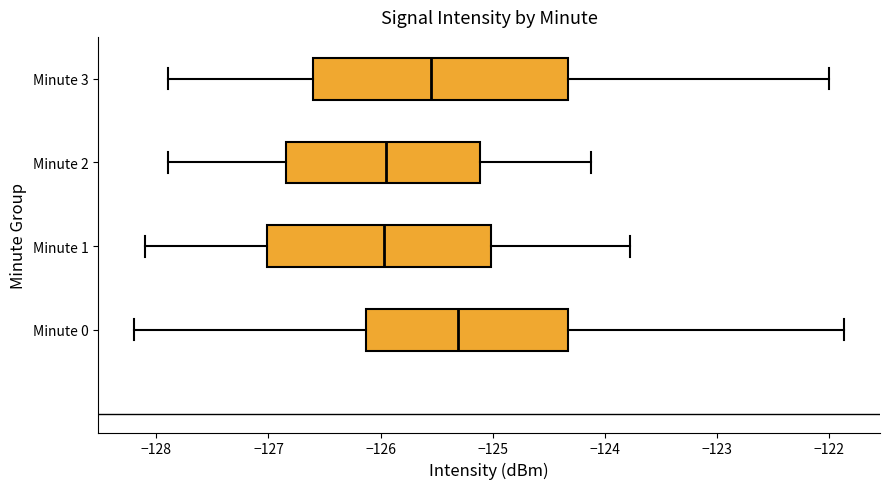

Where does the left whisker of the box for Minute 0 end on the x-axis? The values are not printed on the chart, so give them approximately, as read against the axis.

-128.2